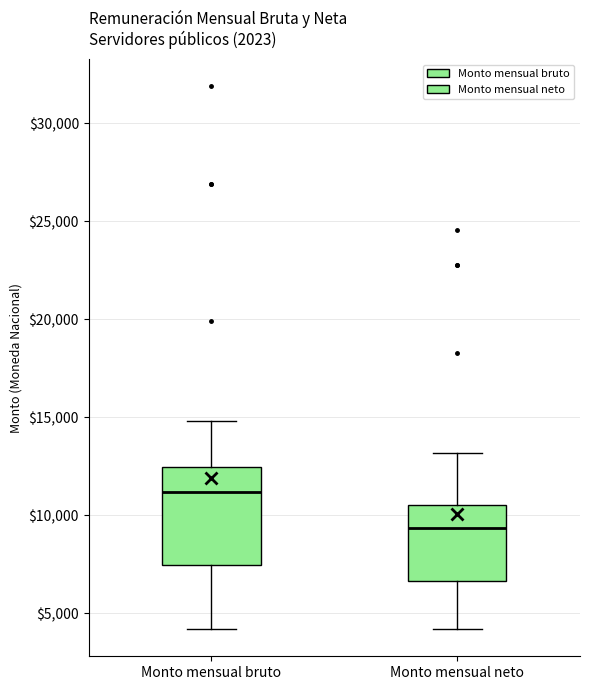

Reading left to right, read every box against the y-axis: the position of its median line, the range the box covers, and the ends of its whiskers. The values are not printed on the chart, so give them approximately, as read against the axis.

Monto mensual bruto: median 11000, box 7500 to 12500, whiskers 4000 to 15000
Monto mensual neto: median 9500, box 6500 to 10500, whiskers 4000 to 13000